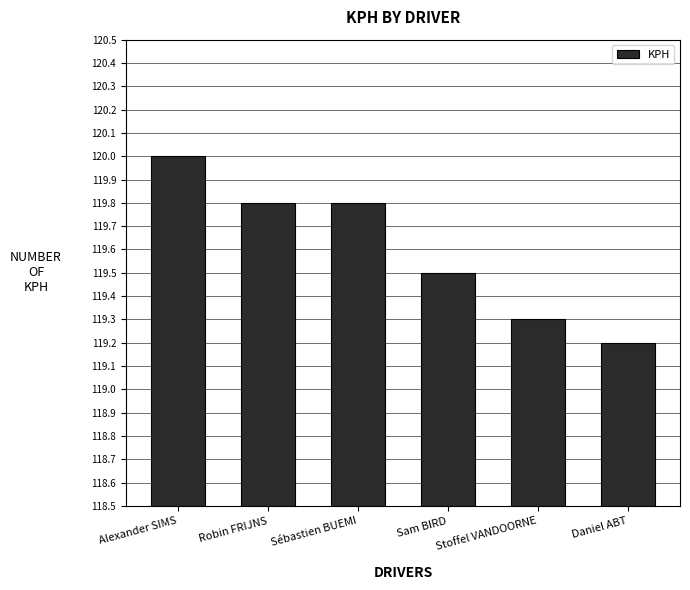

Are the bars grouped side by side (vs. stacked)?

No